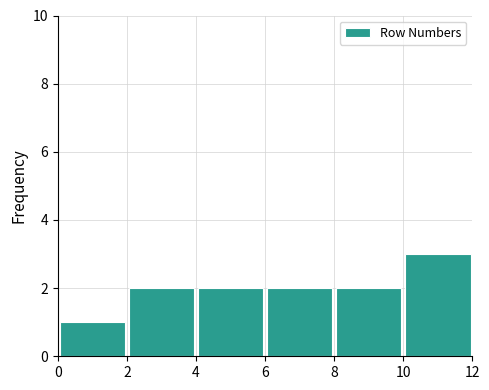

What is the height of the bar covering 2 to 4 on the x-axis? The values are not printed on the chart, so give them approximately, as read against the axis.

2